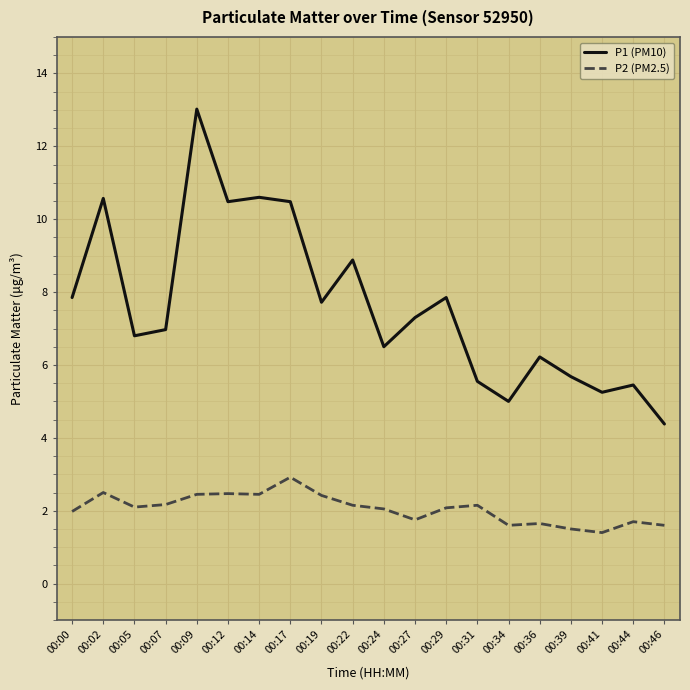

What is the highest value of the P1 (PM10) series?

13.0